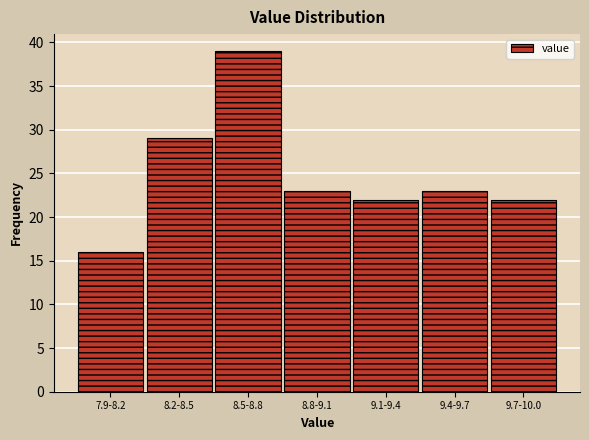

Reading left to right, extract all data points from this chart.

16	29	39	23	22	23	22